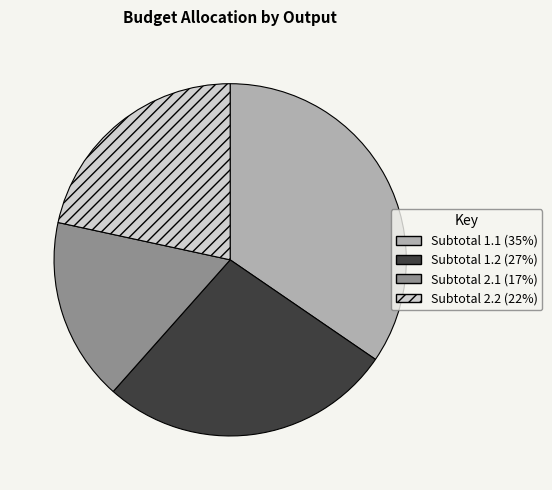

Combined, do Subtotal 1.2 and Subtotal 2.2 account for over 50%?

No